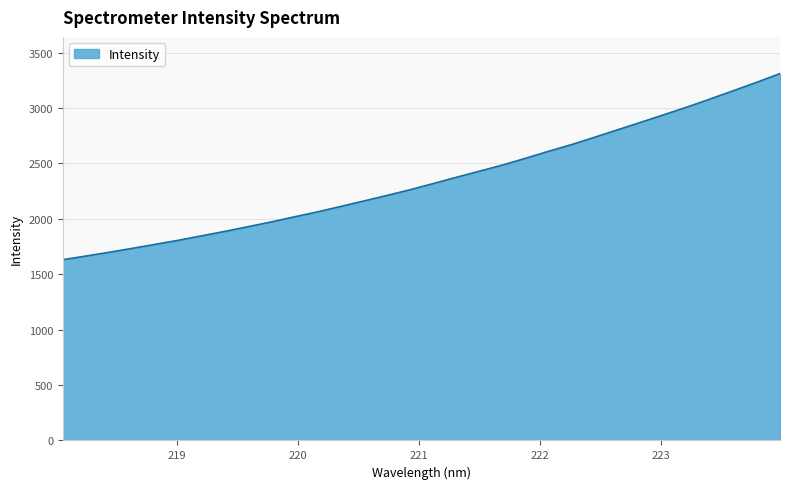

What is the difference between the second highest and second lowest values?

1568.7